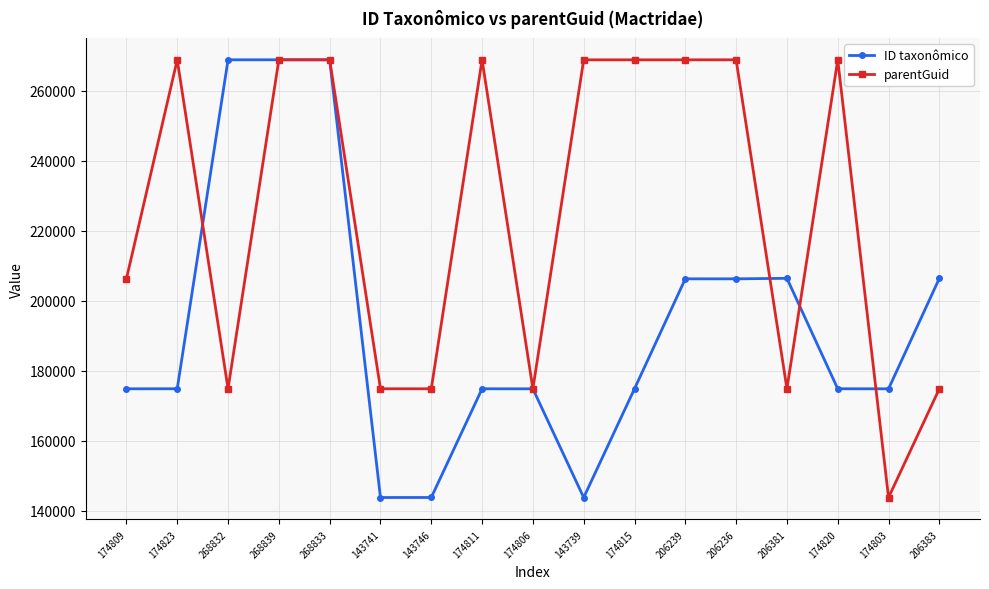

True or false: parentGuid and ID taxonômico intersect in this chart.

True